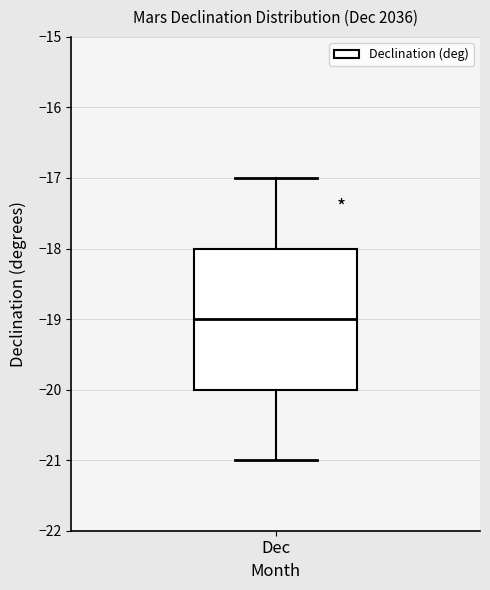

Read this box plot against the y-axis: the position of the median line, the range covered by the box, and the ends of both whiskers. The values are not printed on the chart, so give them approximately, as read against the axis.

median -19, box -20 to -18, whiskers -21 to -17